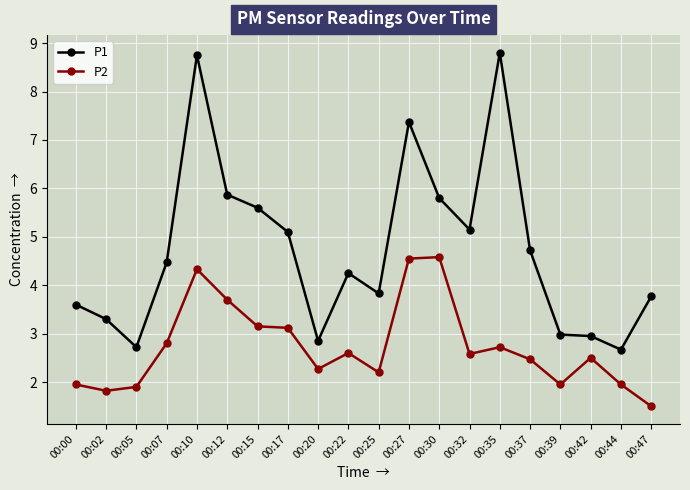

Between 00:17 and 00:20, which series saw the biggest shift?

P1